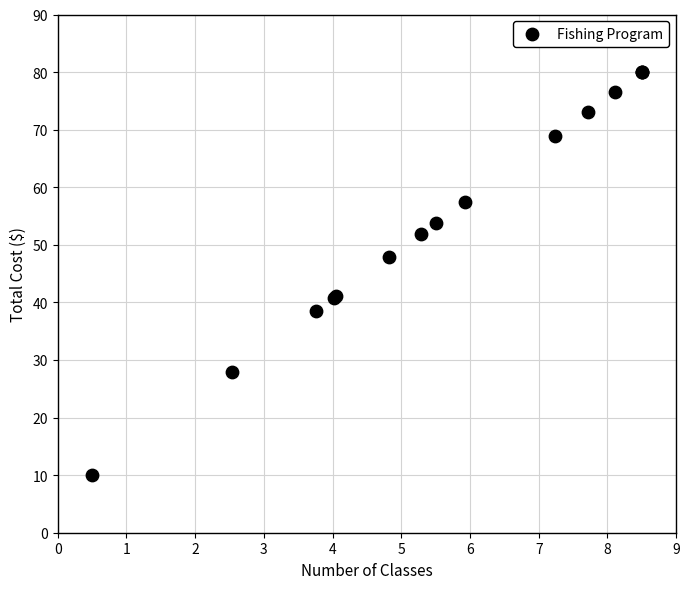

What Y value in the scatter plot is closest to 45?

47.8